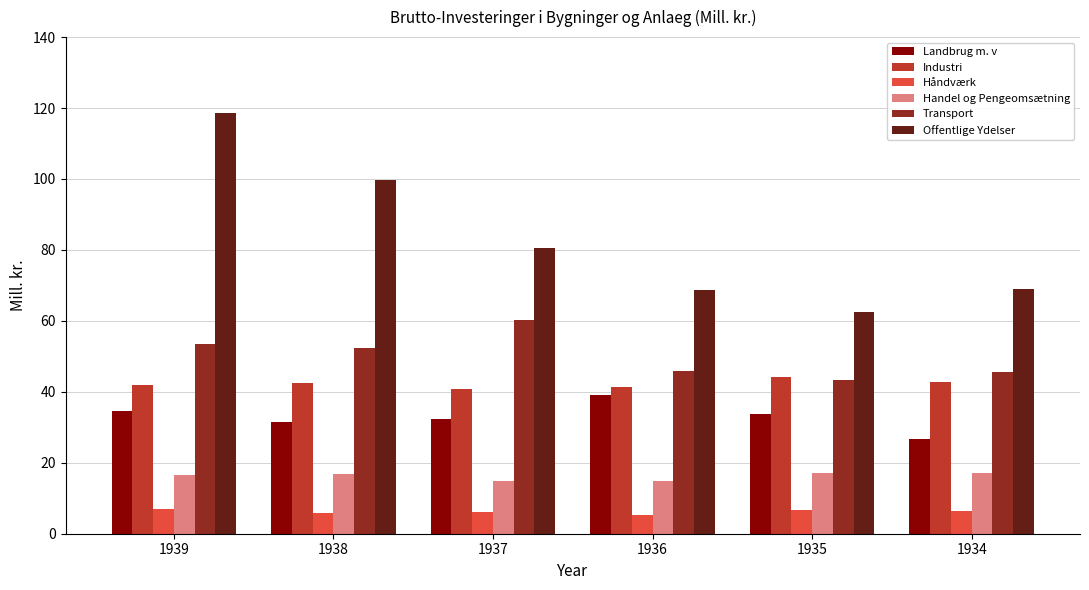

What is the difference between the maximum and second lowest values in the Landbrug m. v series?

7.8